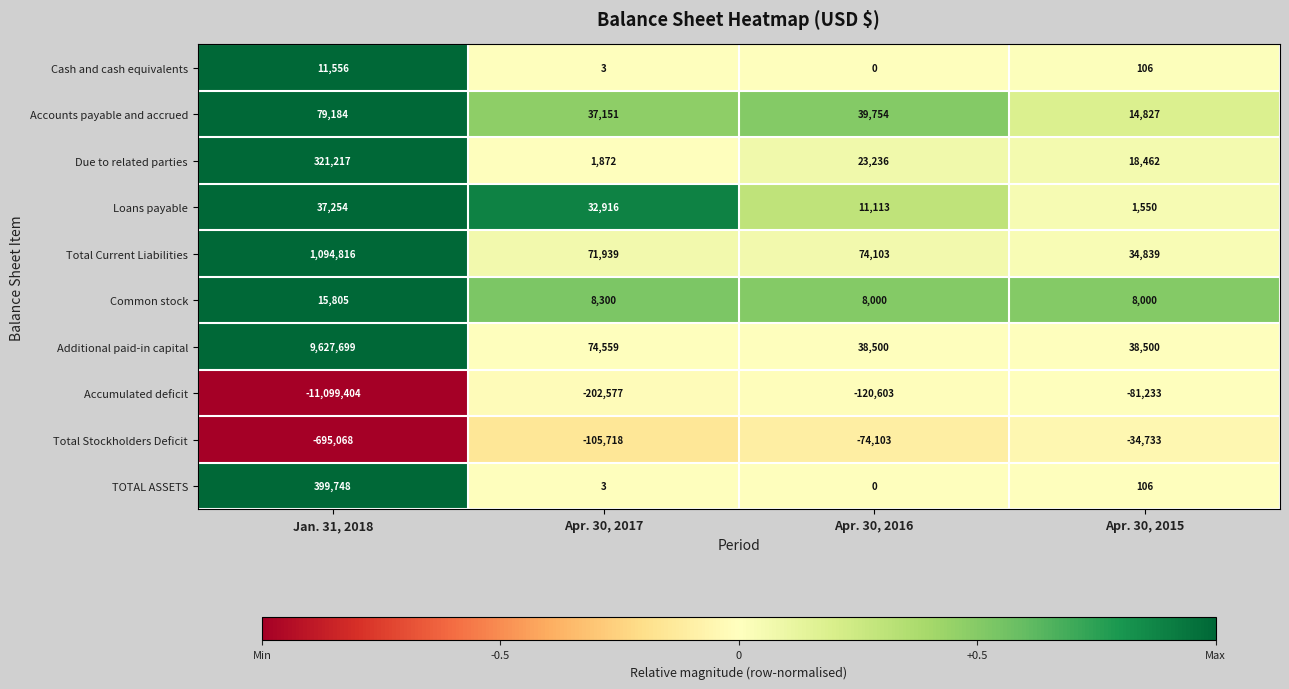

True or false: TOTAL ASSETS has a value of 47 at Apr. 30, 2015.

False